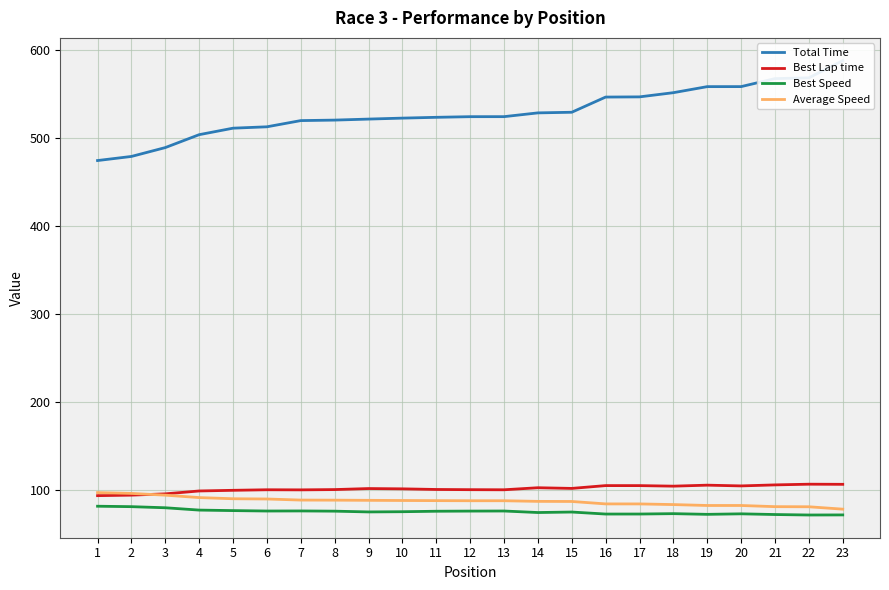

How many series are shown in this chart?

4